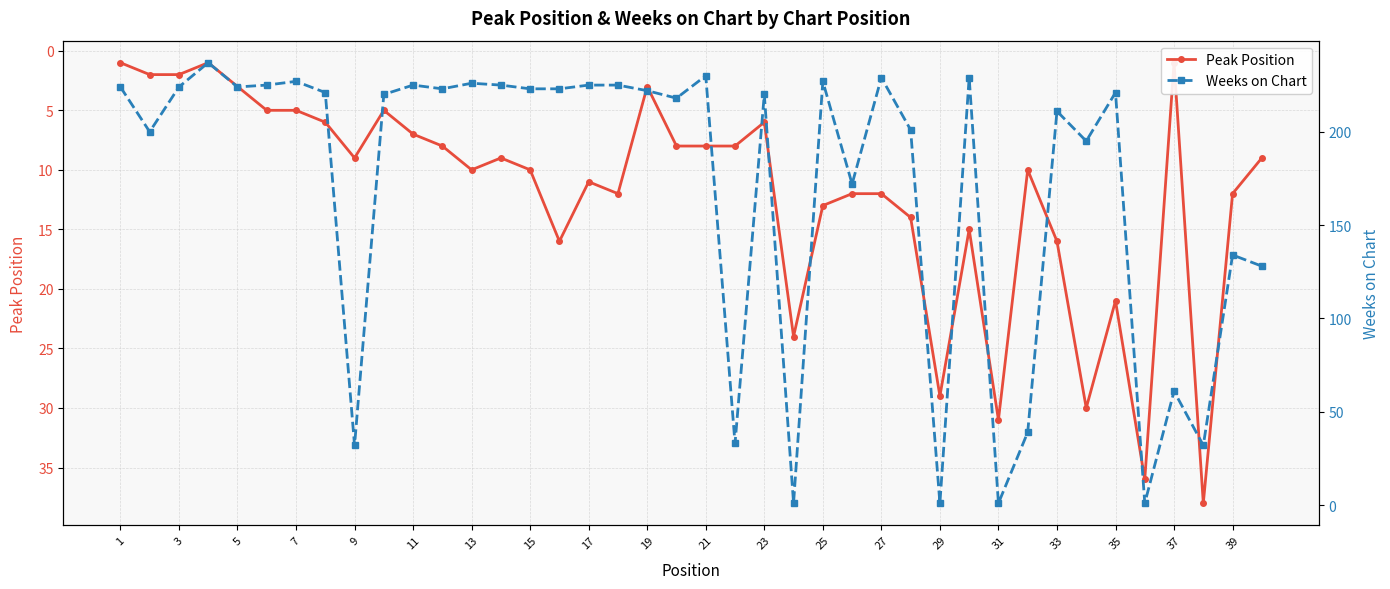

What is the average value of the Weeks on Chart series?

171